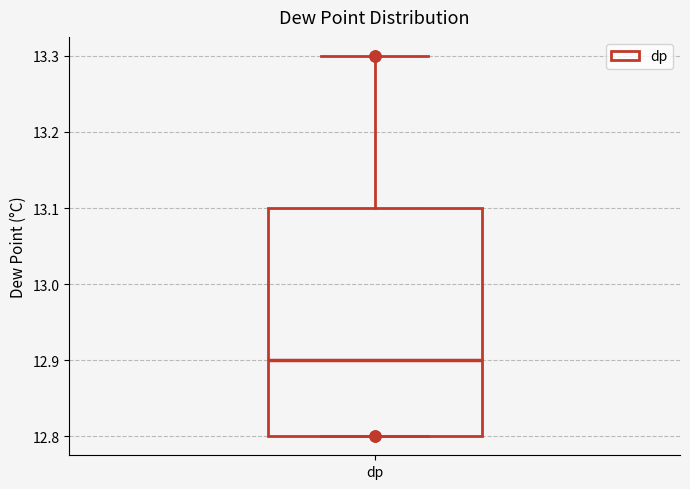

Read this box plot against the y-axis: the position of the median line, the range covered by the box, and the ends of both whiskers. The values are not printed on the chart, so give them approximately, as read against the axis.

median 12.9, box 12.8 to 13.1, whiskers 12.8 to 13.3